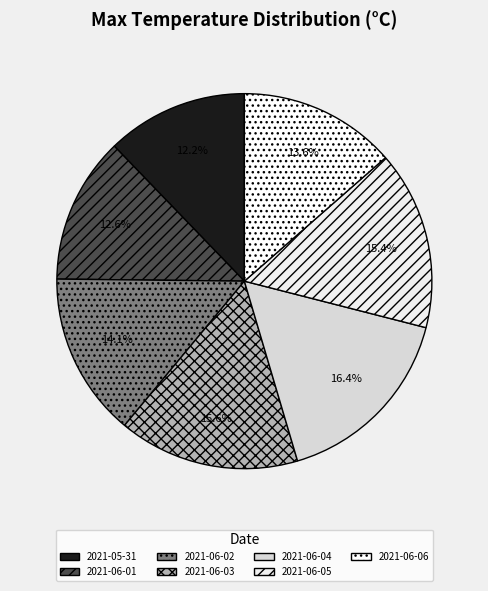

Does 2021-06-02 represent more than half of the total?

No